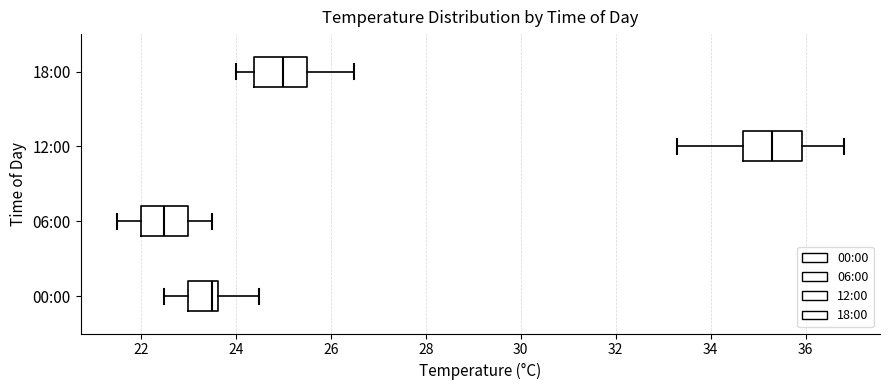

Reading bottom to top, transcribe this box plot: for each box, give where its median line is, the range the box spans, and where its two whiskers end, as read against the x-axis. The values are not printed on the chart, so give them approximately, as read against the axis.

00:00: median 23.6 (just left of the box's right edge), box 23.0 to 23.6, whiskers 22.6 to 24.6
06:00: median 22.6, box 22.0 to 23.0, whiskers 21.6 to 23.6
12:00: median 35.4, box 34.6 to 36.0, whiskers 33.4 to 36.8
18:00: median 25.0, box 24.4 to 25.6, whiskers 24.0 to 26.6